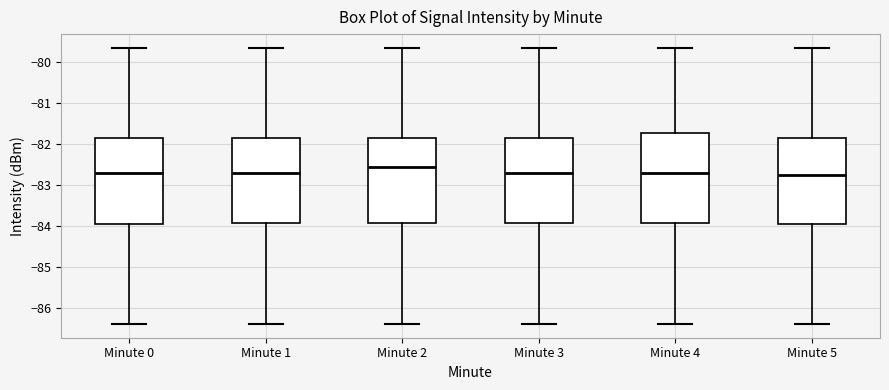

Where does the upper whisker of the box for Minute 2 end on the y-axis? The values are not printed on the chart, so give them approximately, as read against the axis.

-79.7